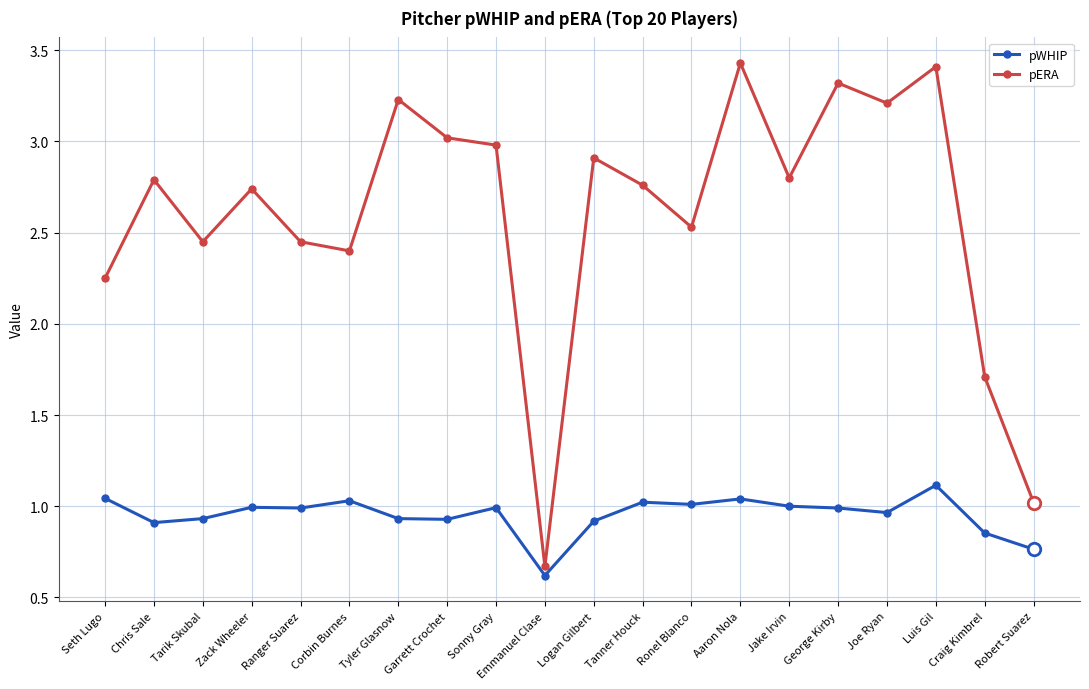

What is the difference between the highest and lowest values at Seth Lugo?

1.2